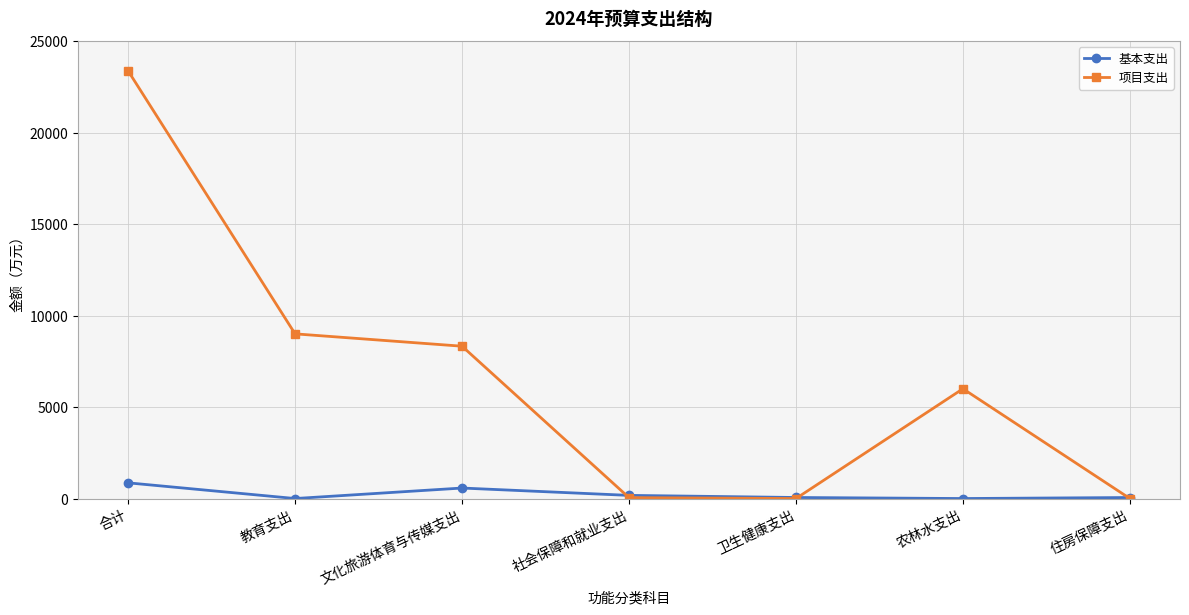

Which series has the widest spread of values?

项目支出